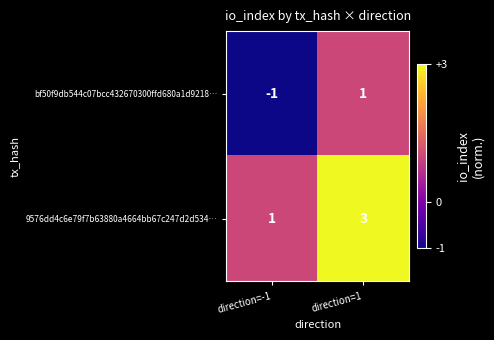

At which label is bf50f9db544c07bcc432670300ffd680a1d9218… closest to 0?

direction=-1